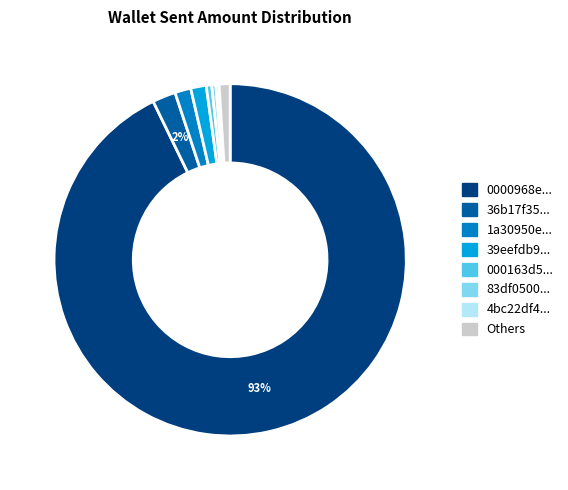

Does any single category account for the majority?

Yes